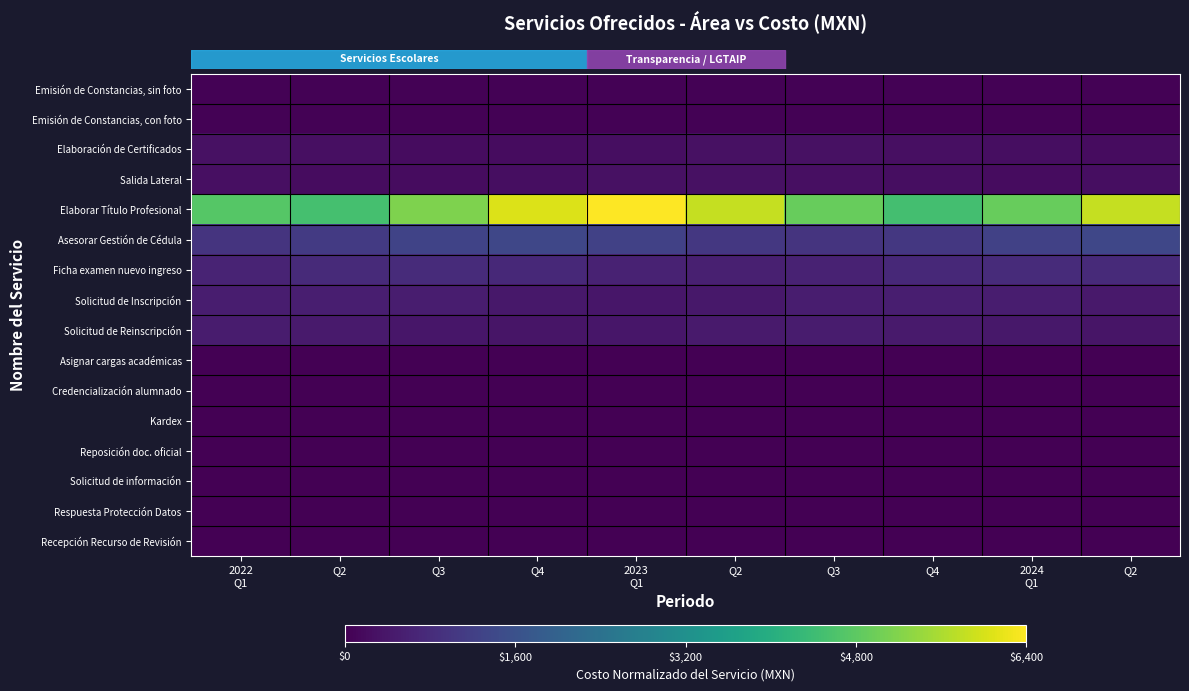

How many distinct data groups are displayed?

16